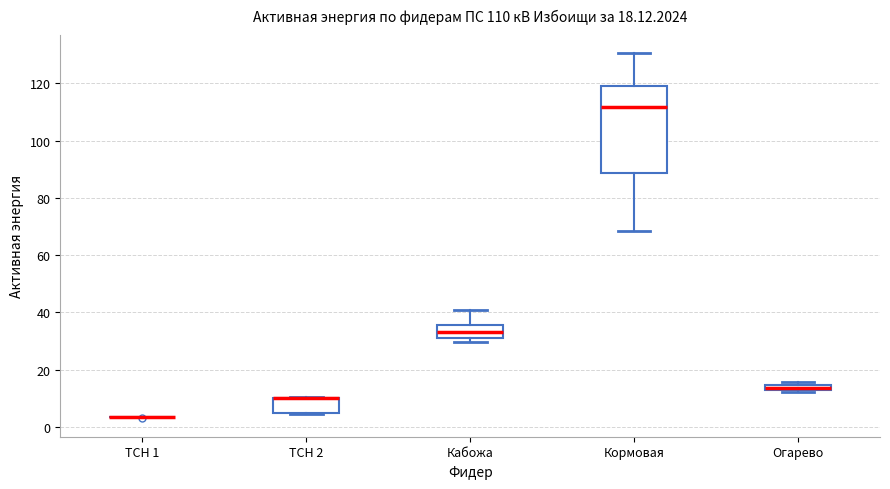

Comparing the boxes themselves (not the whiskers), which one is the tallest?

Кормовая